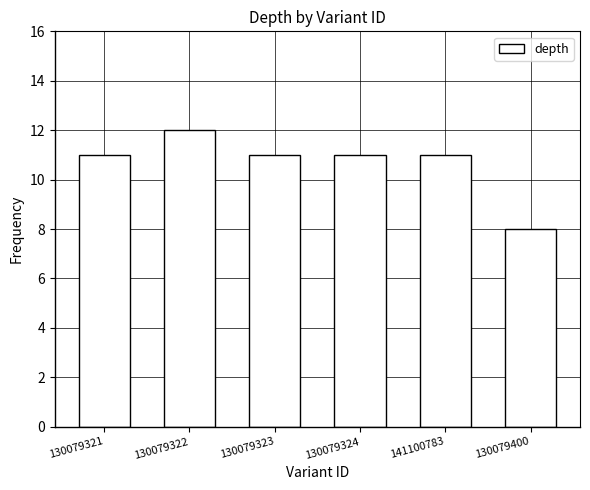

What is the difference between the maximum and minimum values?

4